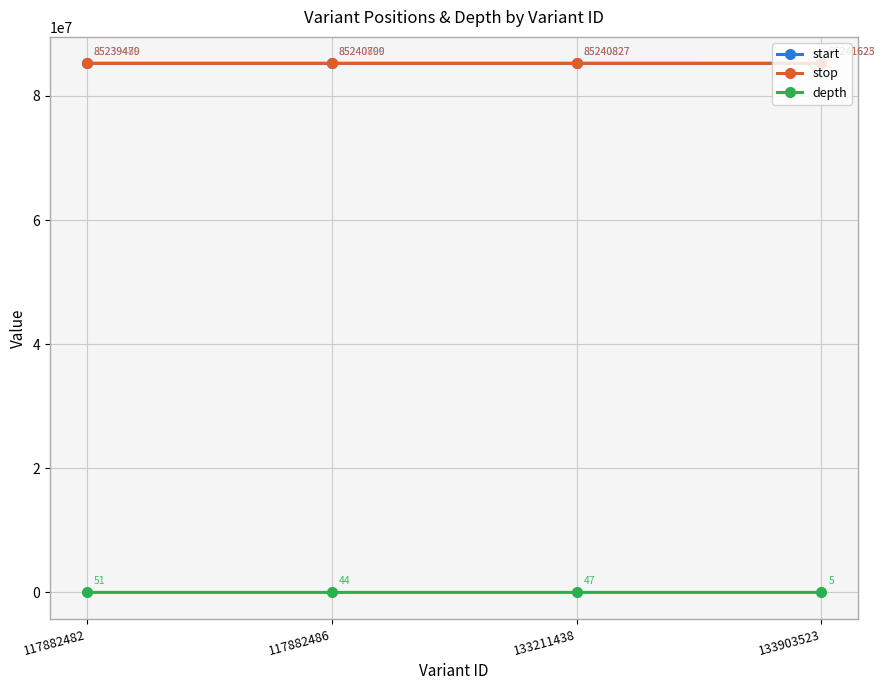

List the labels in order of depth value, largest first.

117882482, 133211438, 117882486, 133903523